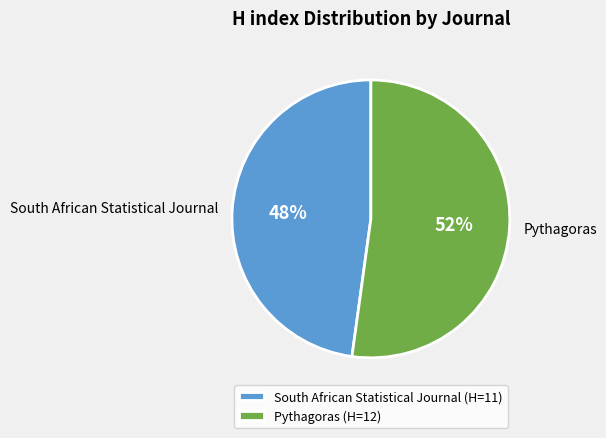

Does any single category account for the majority?

Yes